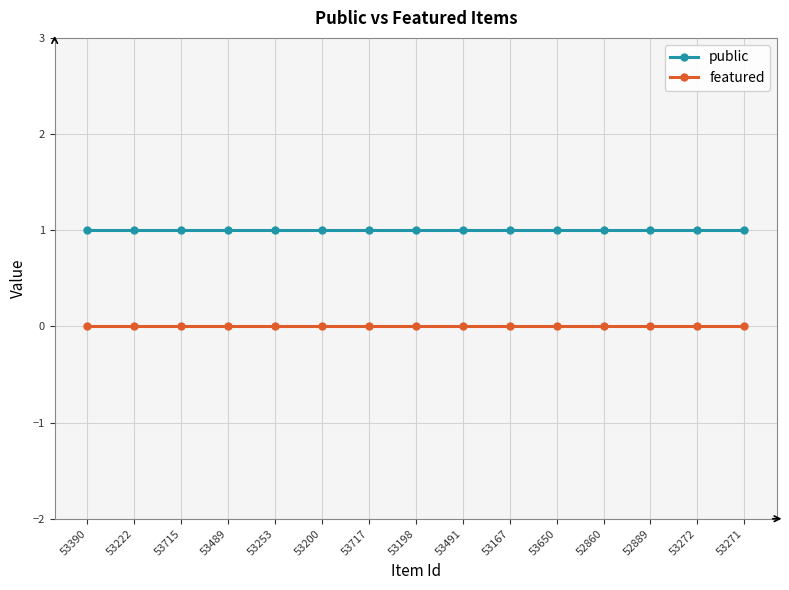

At how many categories does at least one series exceed 0?

15